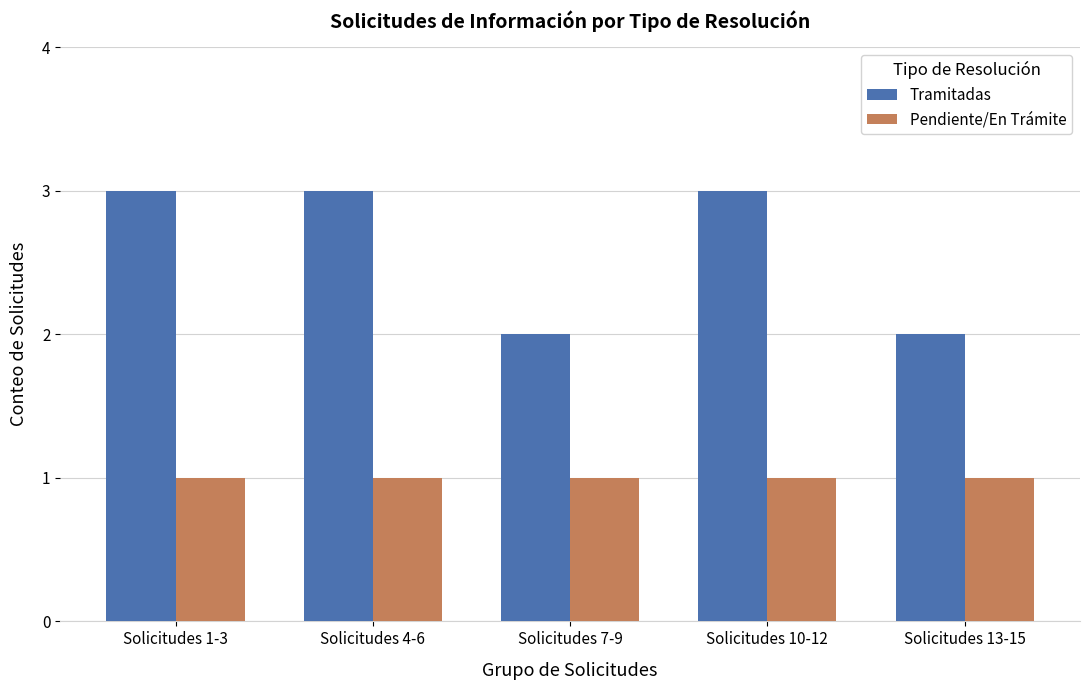

What is the difference between the highest and lowest values at Solicitudes 4-6?

2